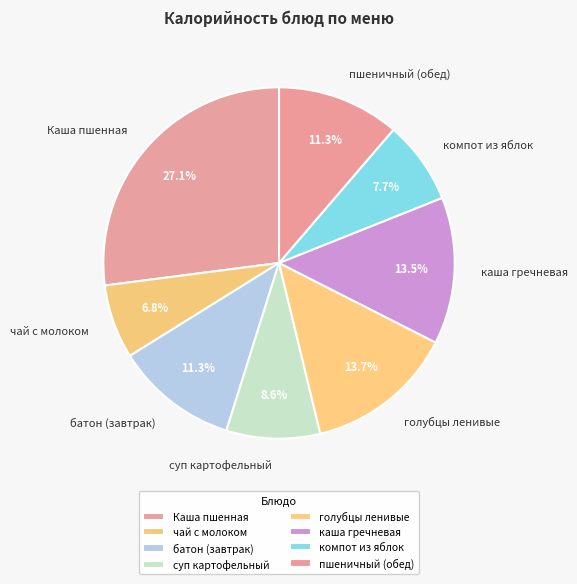

Which has a higher value, Каша пшенная or пшеничный (обед)?

Каша пшенная